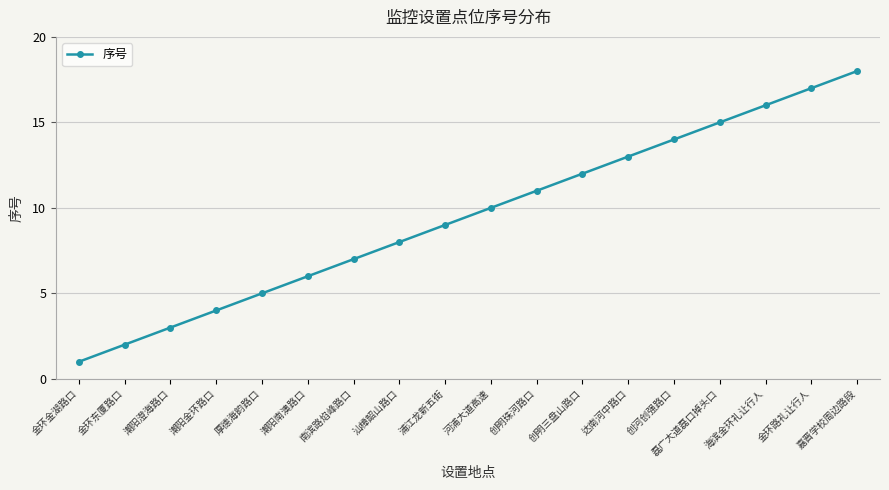

What is the label of the 14th point from the right?

厚德海韵路口